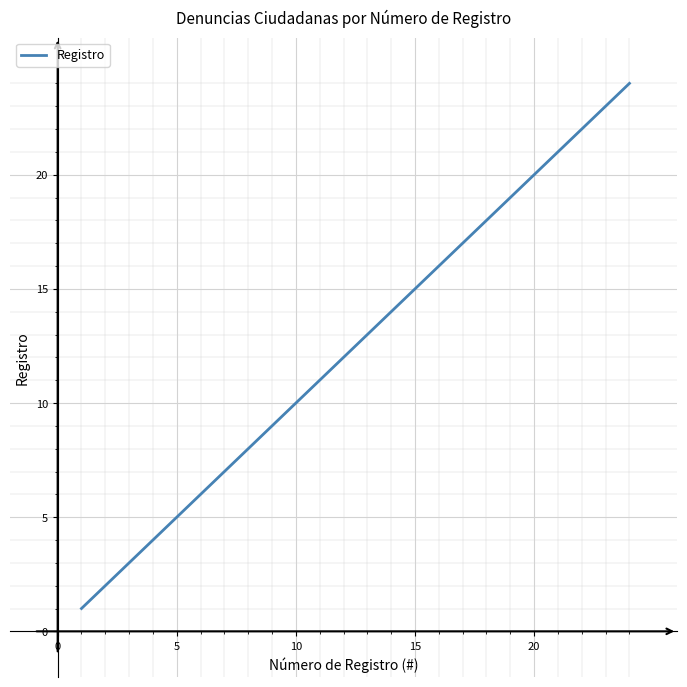

What is the difference between the maximum and minimum values?

23